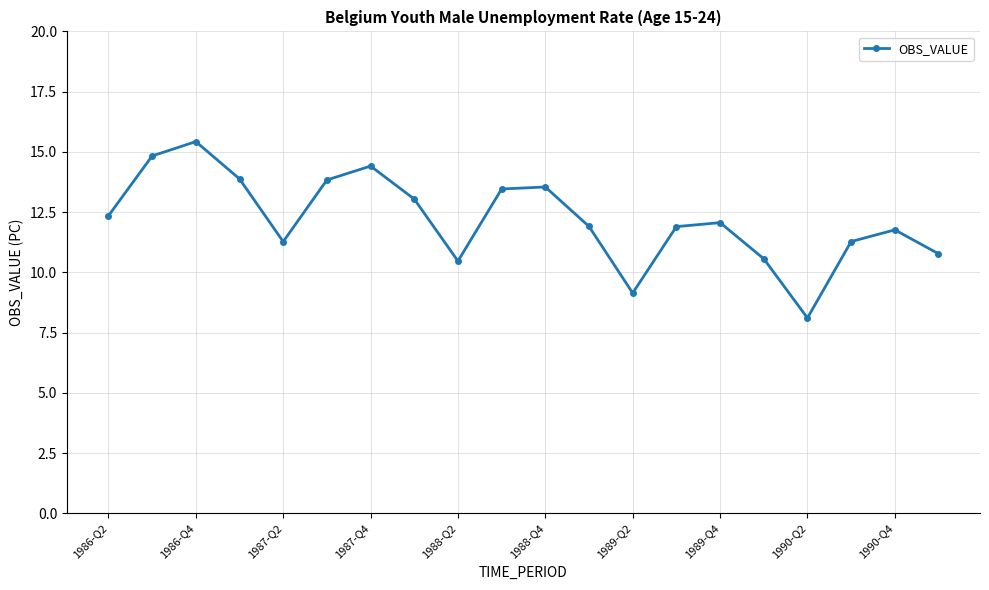

What is the value of the 14th point from the left?

11.9